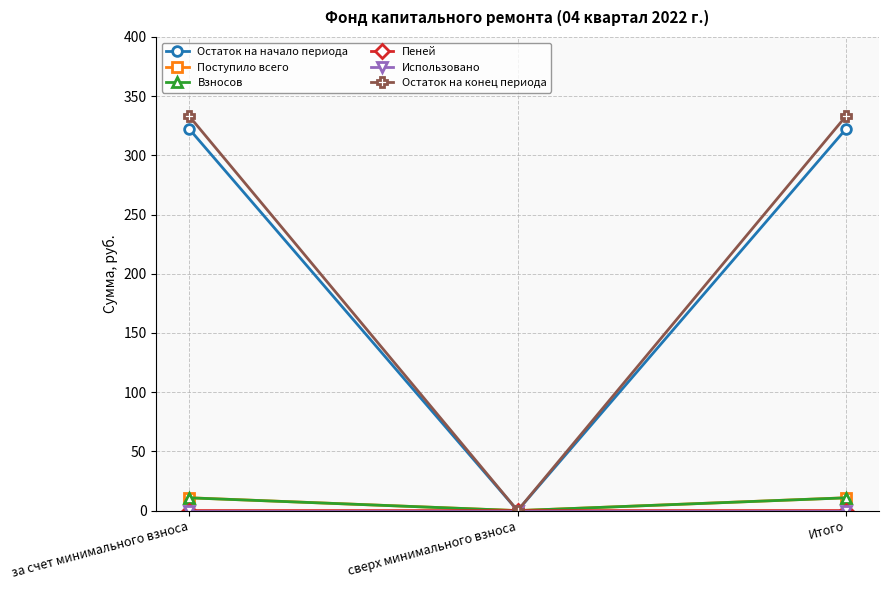

At how many categories does at least one series exceed 154?

2